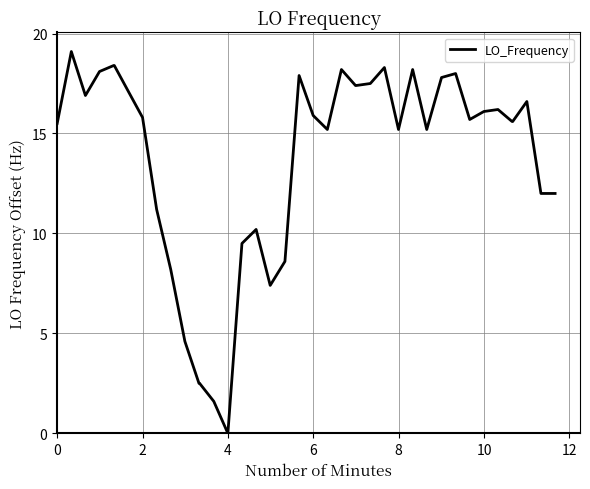

What is the maximum value shown in the chart?

19.1